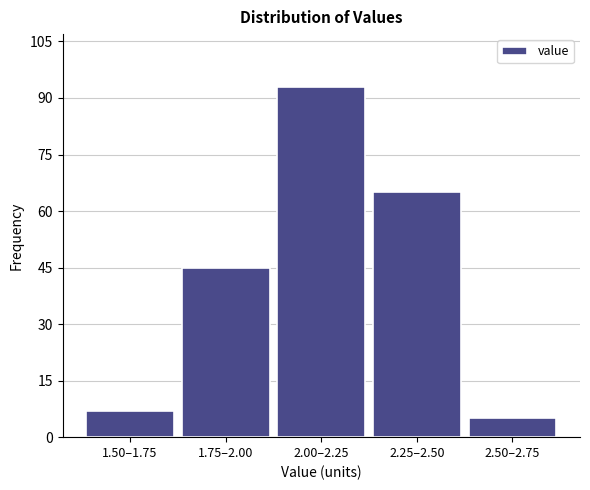

Reading left to right, extract all data points from this chart.

1.50–1.75=7	1.75–2.00=45	2.00–2.25=93	2.25–2.50=65	2.50–2.75=5